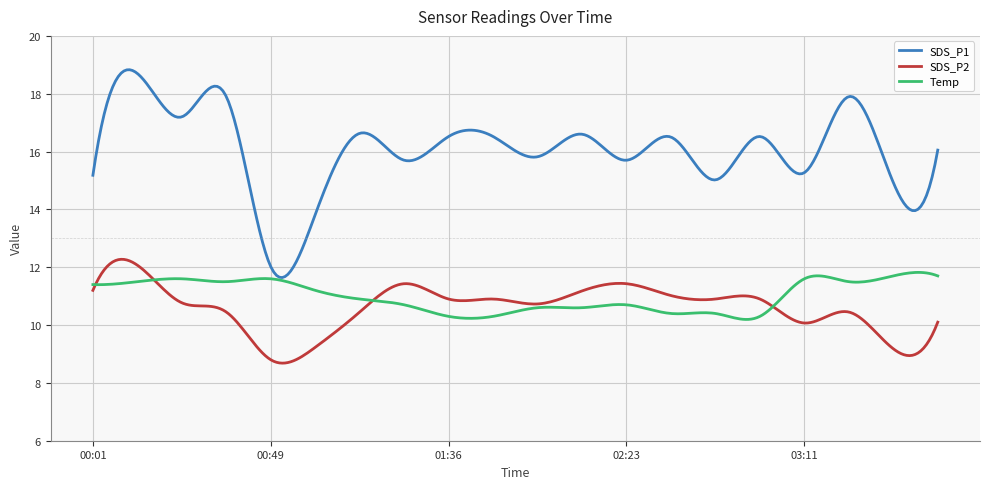

Which series has the widest spread of values?

SDS_P1